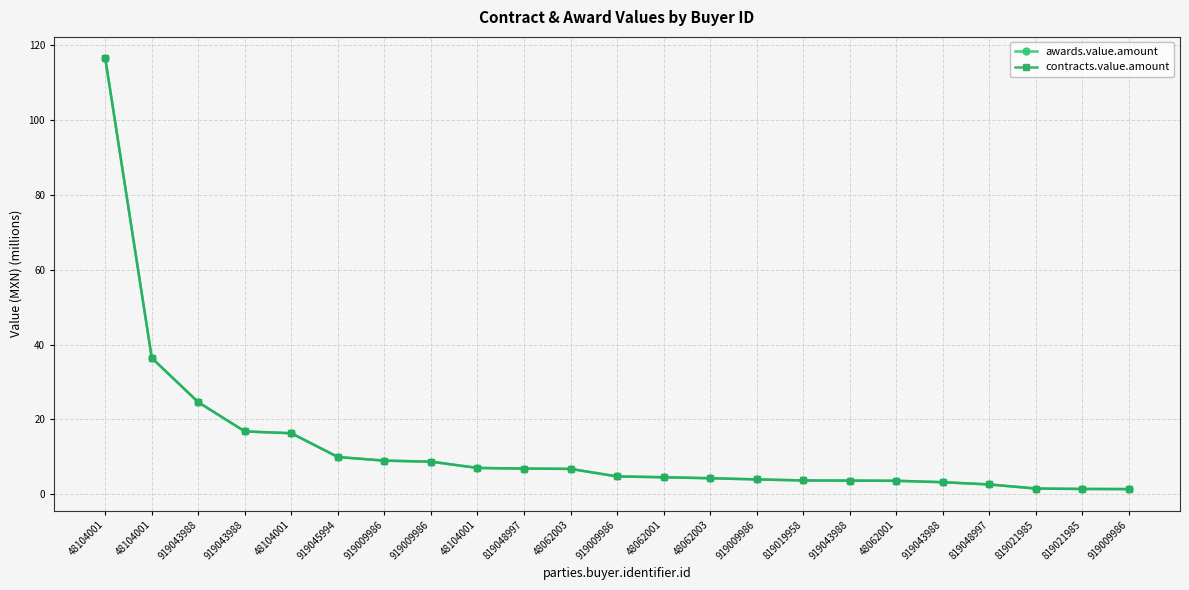

Does the chart have visible grid lines?

Yes